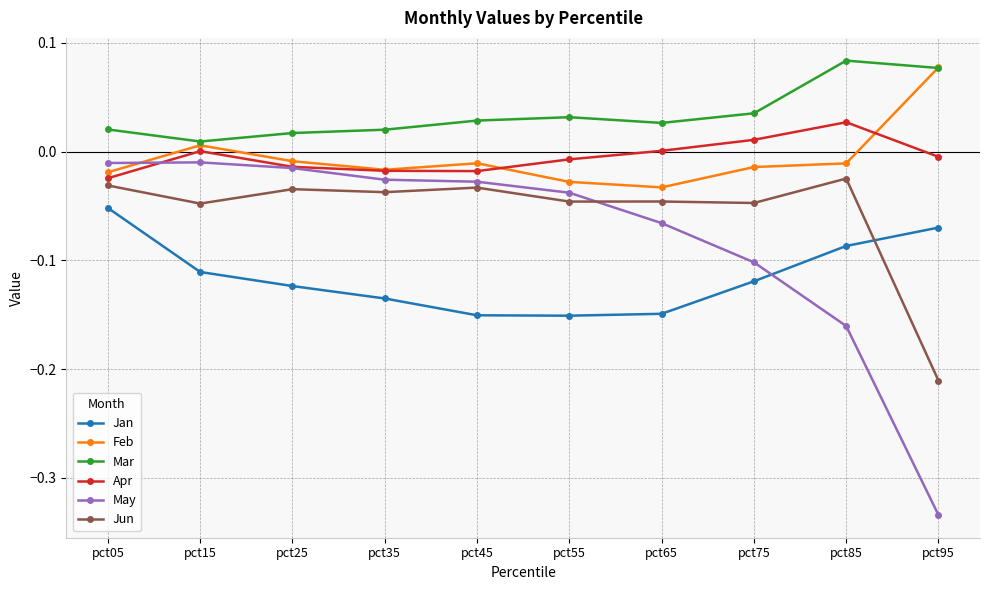

Which series has the largest range (max minus min)?

May